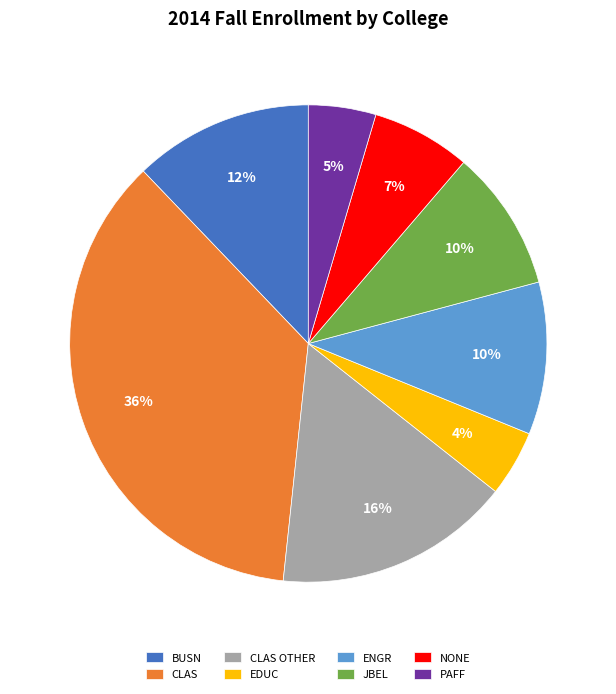

Does any single category account for the majority?

No